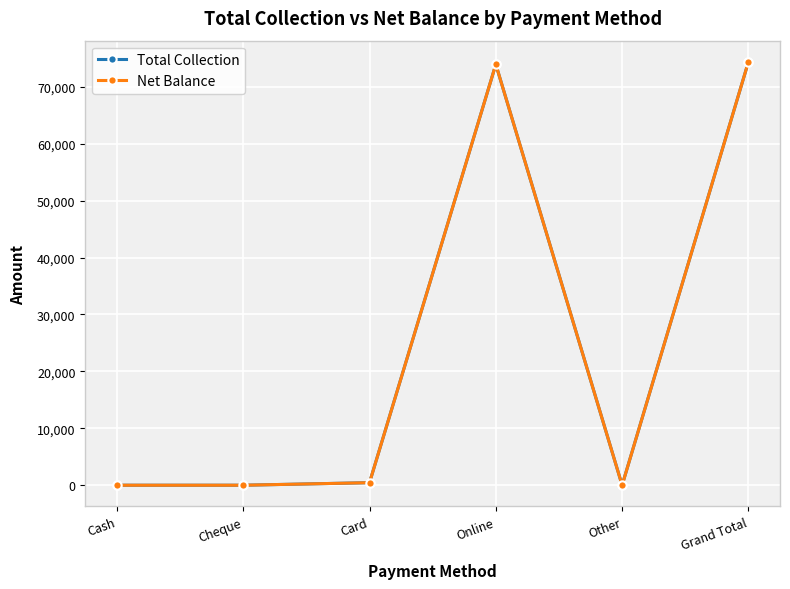

Is this an area chart (filled region under the line)?

No